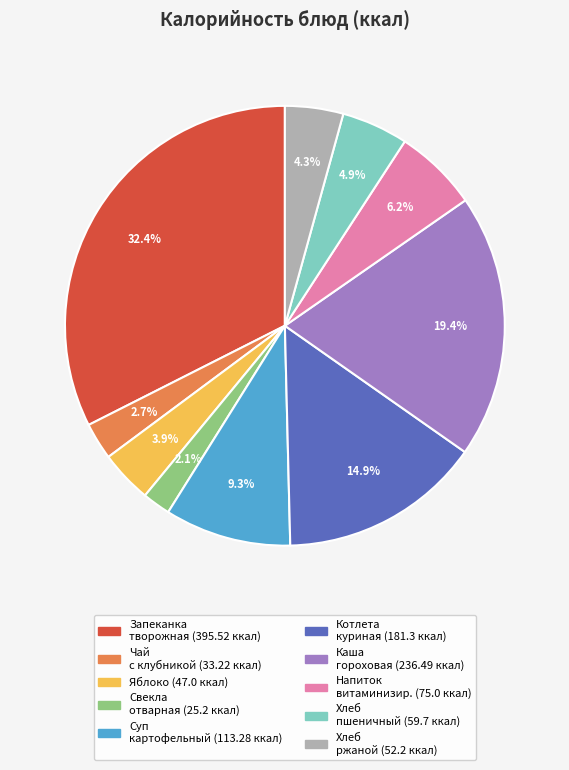

How many slices are in this pie chart?

10